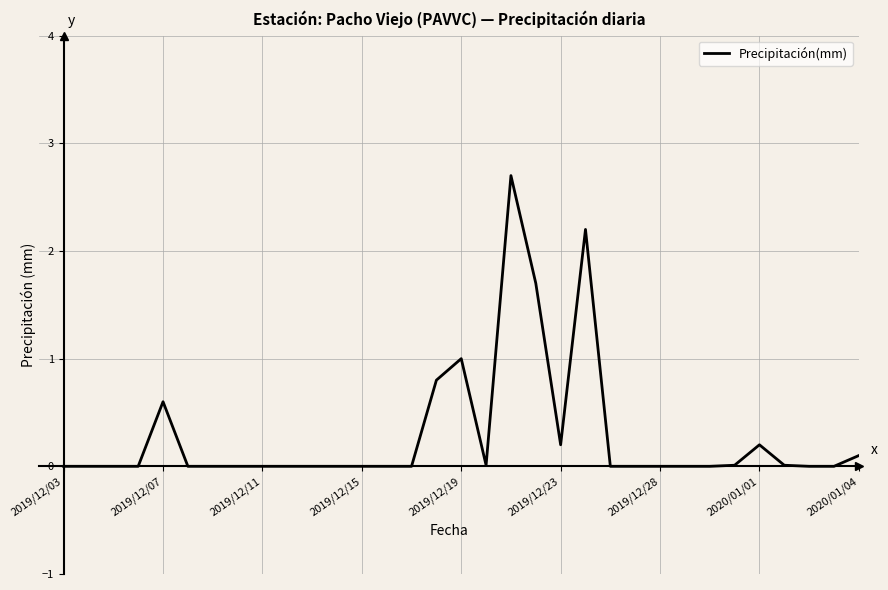

Reading right to left, extract all data points from this chart.

0.1	0.0	0.0	0.0	0.2	0.0	0.0	0.0	0.0	0.0	0.0	2.2	0.2	1.7	2.7	0.0	1.0	0.8	0.0	0.0	0.0	0.0	0.0	0.0	0.0	0.0	0.0	0.0	0.6	0.0	0.0	0.0	0.0